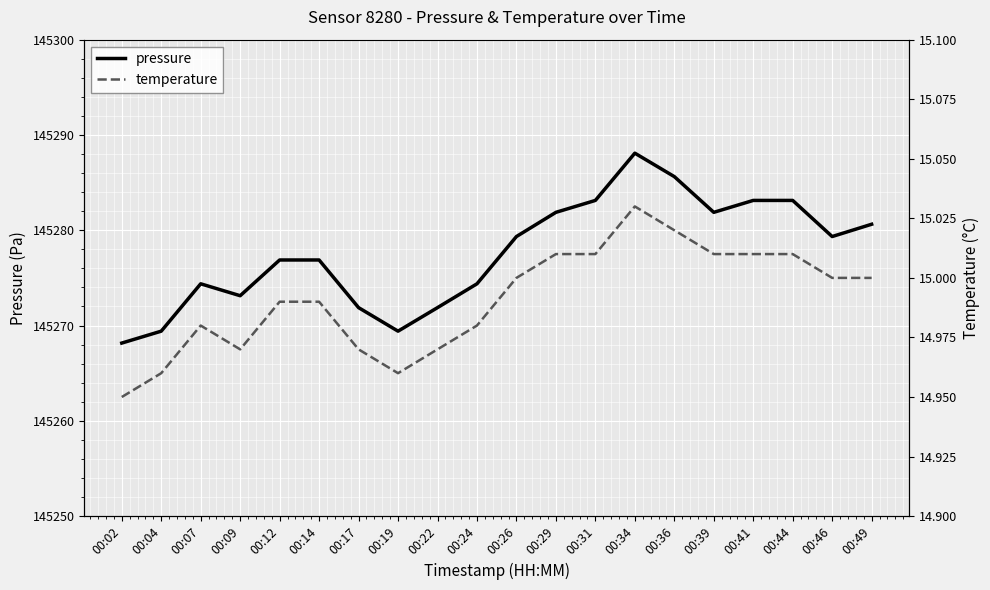

Where is pressure nearest to the value 145278?

00:12